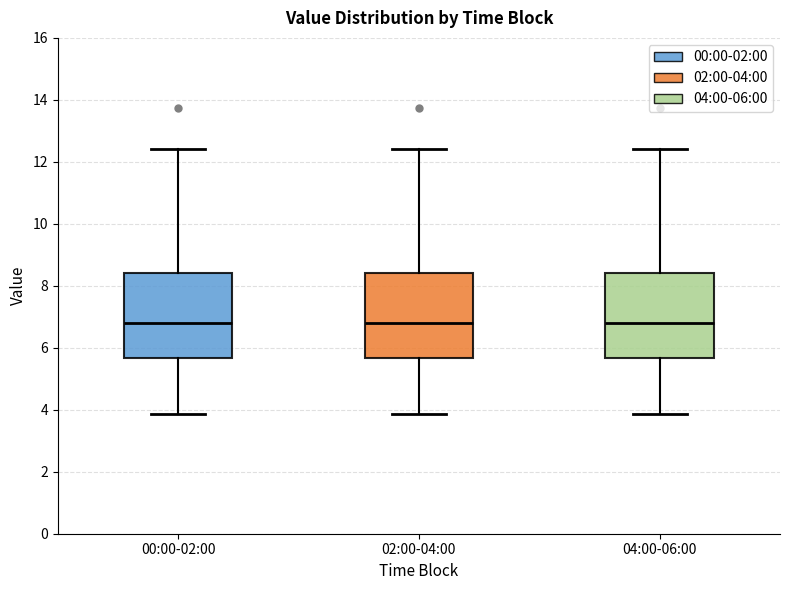

Where is the lower edge of the box for 04:00-06:00 on the y-axis? The values are not printed on the chart, so give them approximately, as read against the axis.

5.6